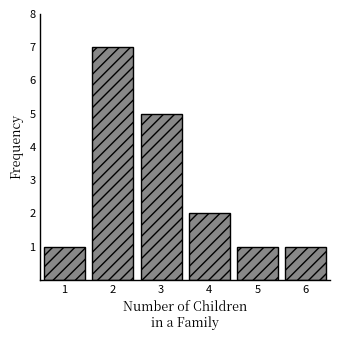

Reading right to left, extract all data points from this chart.

1	1	2	5	7	1